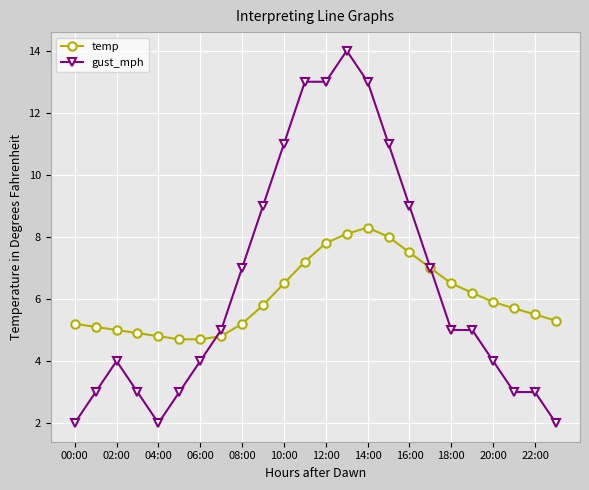

What is the lowest value of the temp series?

4.7